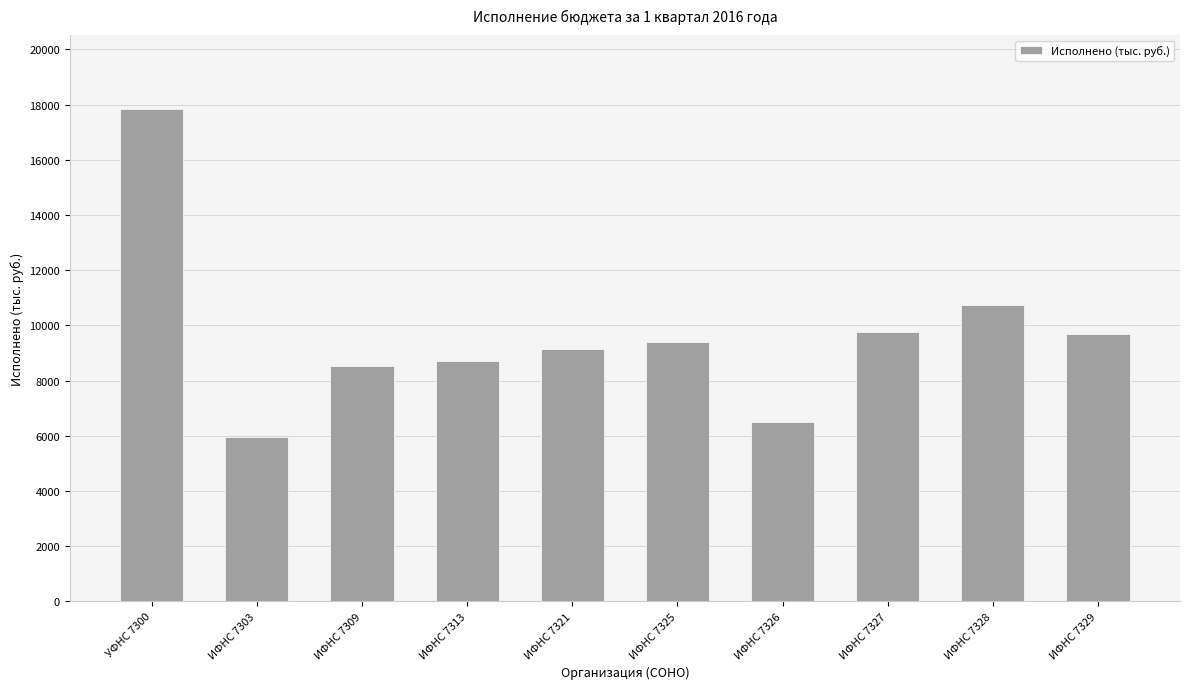

Is it true that the value at ИФНС 7303 is 5962.0?

True